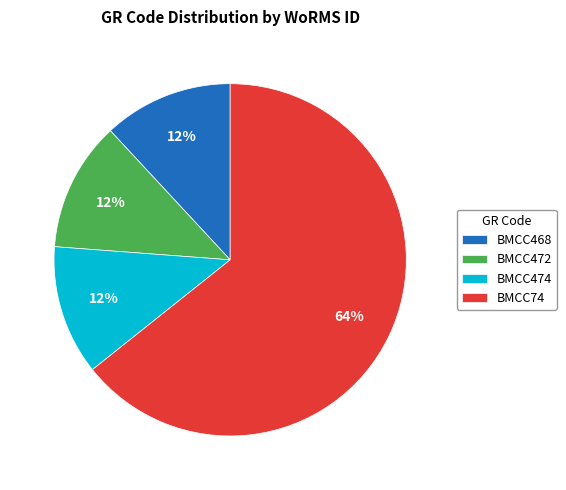

Which slice is the largest?

BMCC74